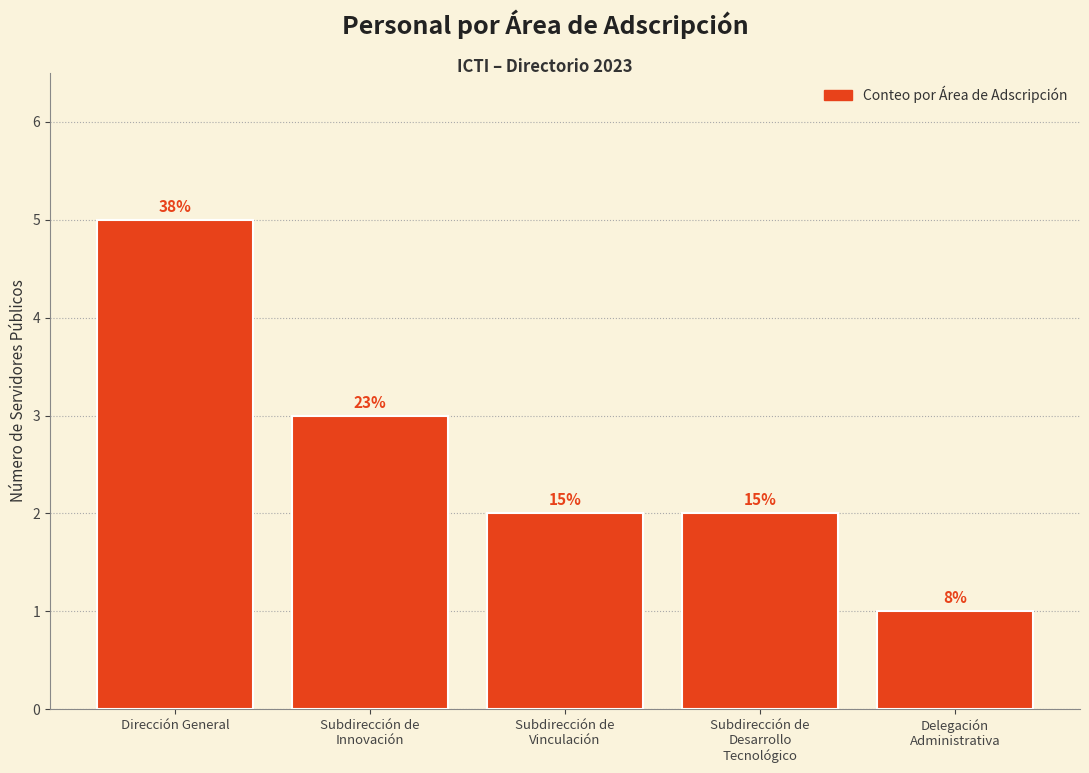

What position from the right is Dirección General?

5